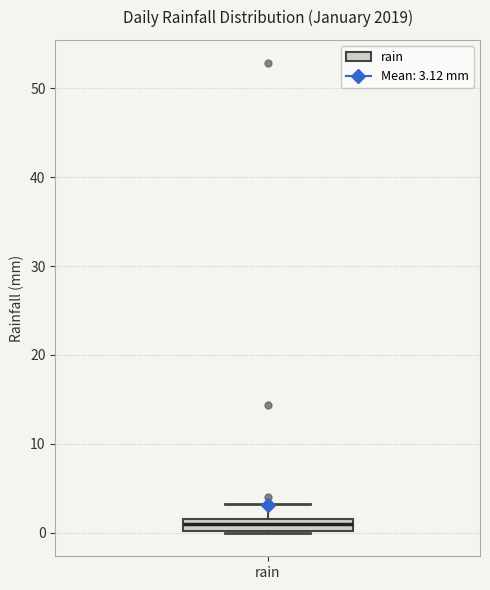

Where is the upper edge of the box for rain on the y-axis? The values are not printed on the chart, so give them approximately, as read against the axis.

2